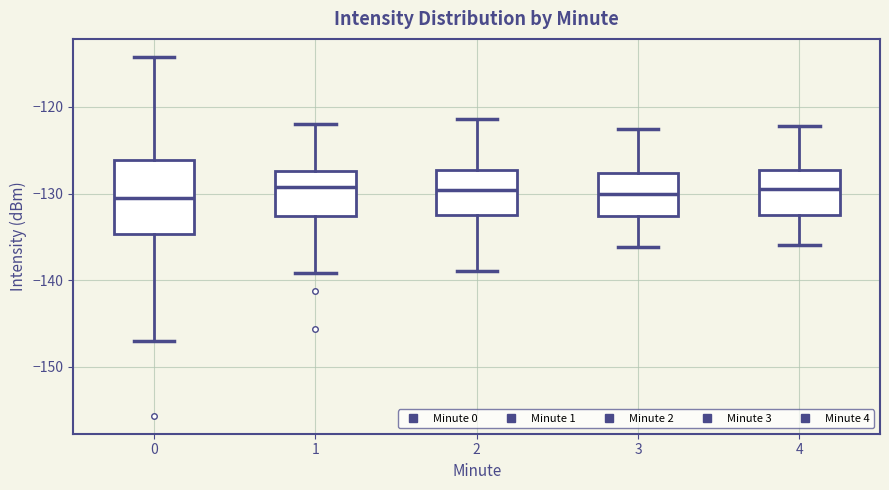

Reading left to right, transcribe this box plot: for each box, give where its median line is, the range the box spans, and where its two whiskers end, as read against the y-axis. The values are not printed on the chart, so give them approximately, as read against the axis.

0: median -130, box -135 to -126, whiskers -147 to -114
1: median -129, box -133 to -127, whiskers -139 to -122
2: median -130, box -132 to -127, whiskers -139 to -121
3: median -130, box -133 to -128, whiskers -136 to -123
4: median -129, box -132 to -127, whiskers -136 to -122